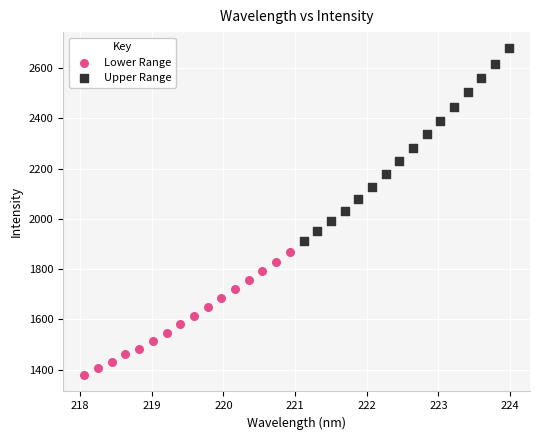

Which series has the largest Y range (max minus min)?

Upper Range